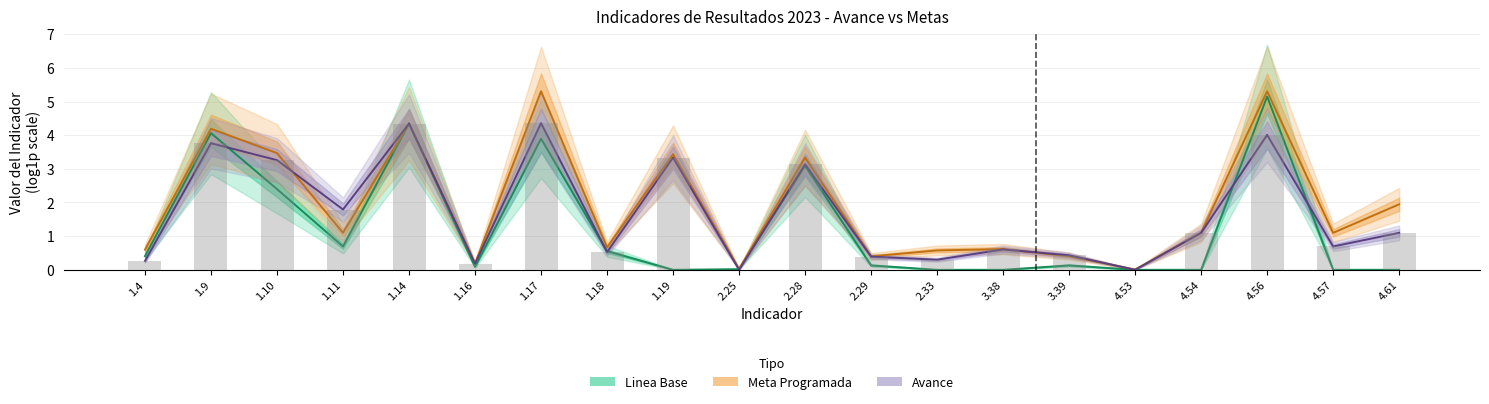

Rank the series by their maximum value, from highest to lowest.

Meta Programada, Linea Base, Avance